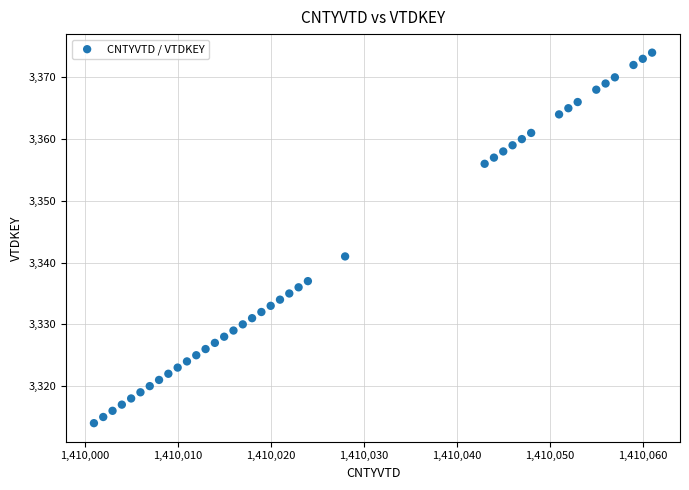

What is the range of Y values (max minus min)?

60